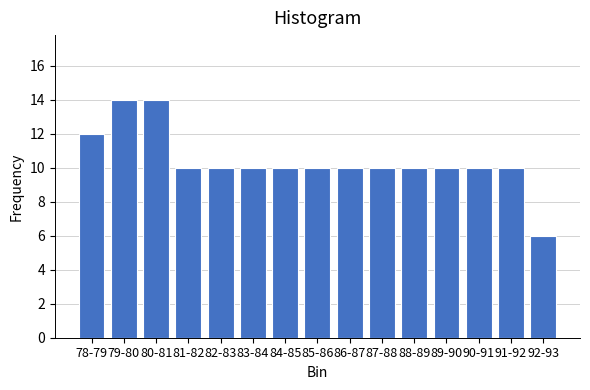

Reading left to right, what are all the values shown in this chart?

12	14	14	10	10	10	10	10	10	10	10	10	10	10	6